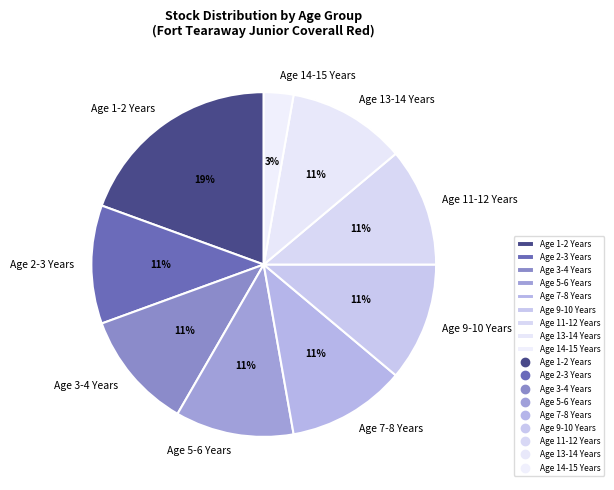

Is the sum of Age 14-15 Years and Age 5-6 Years greater than half?

No